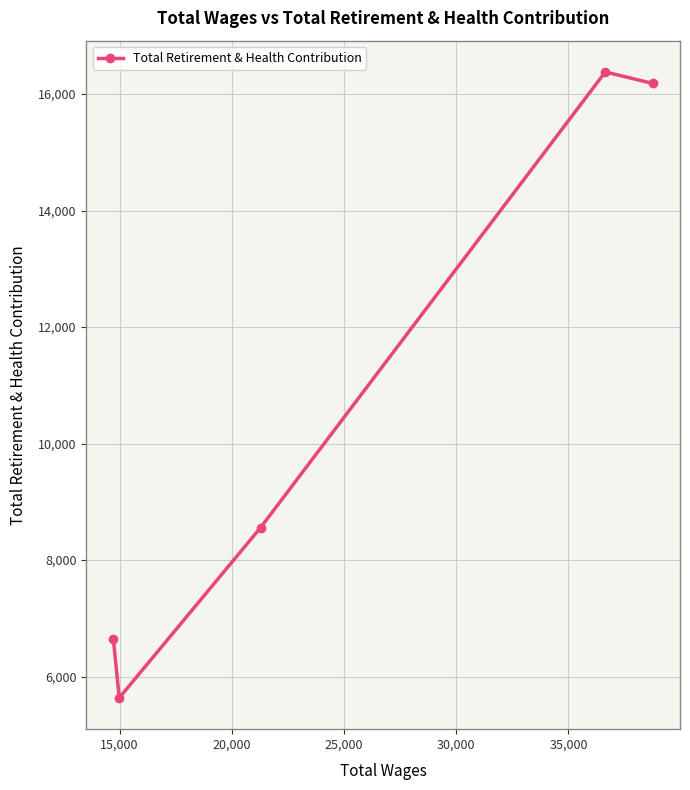

What is the value of the 5th point from the left?

16180